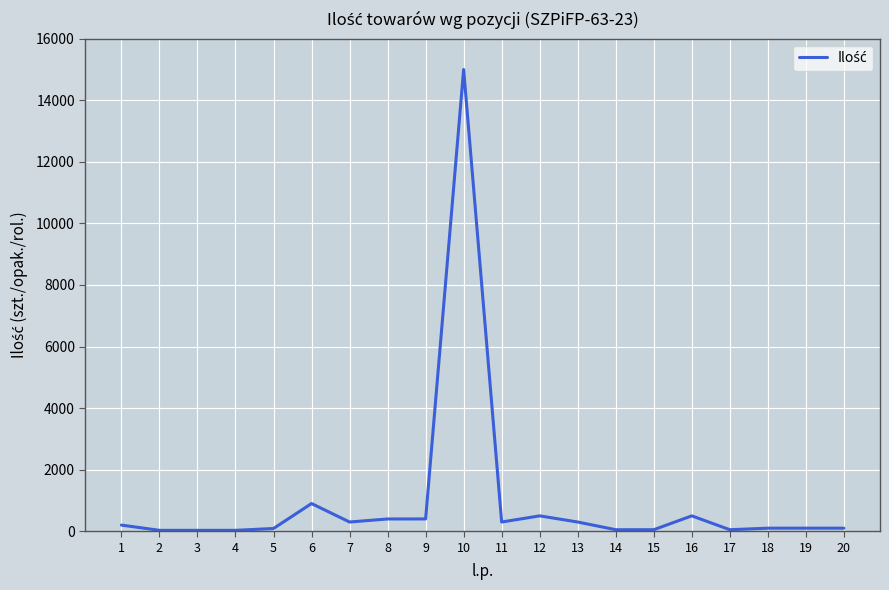

What is the difference between the maximum and minimum values?

14970